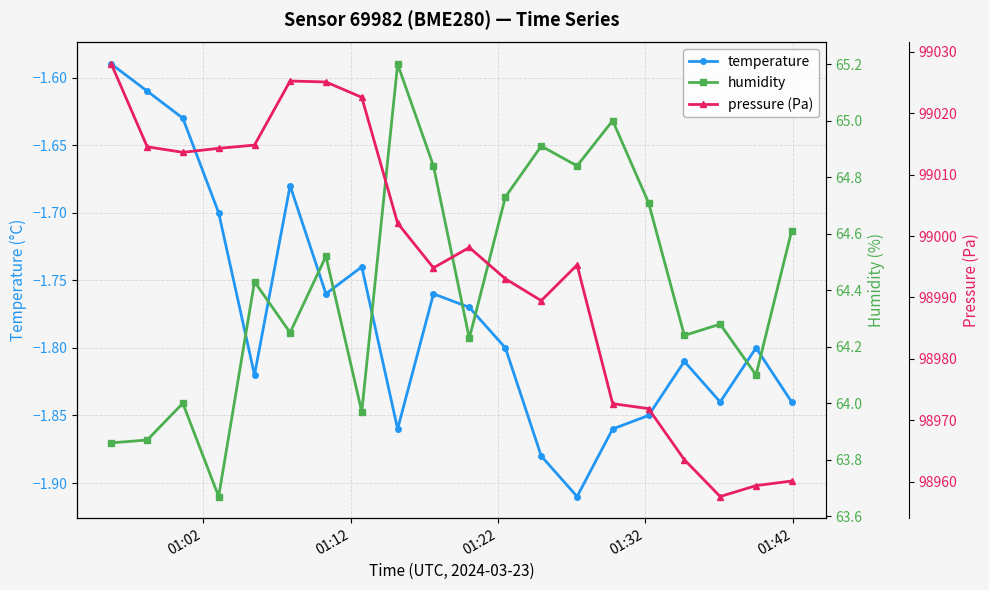

Which series has the largest total across all categories?

pressure (Pa)